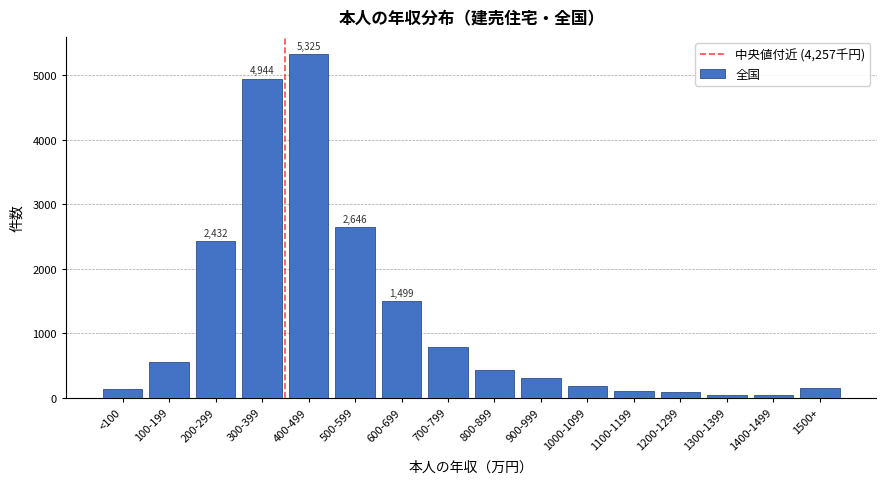

Approximately how many times larger is the value at 300-399 compared to 600-699?

3.3